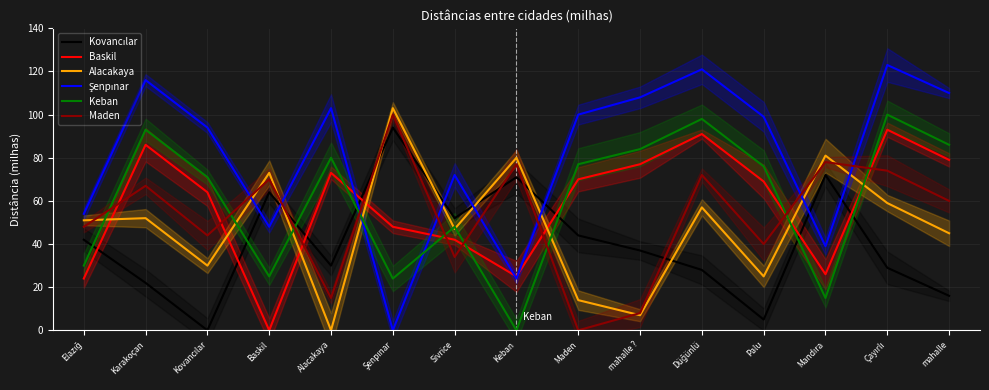

How many lines are shown in the chart?

6